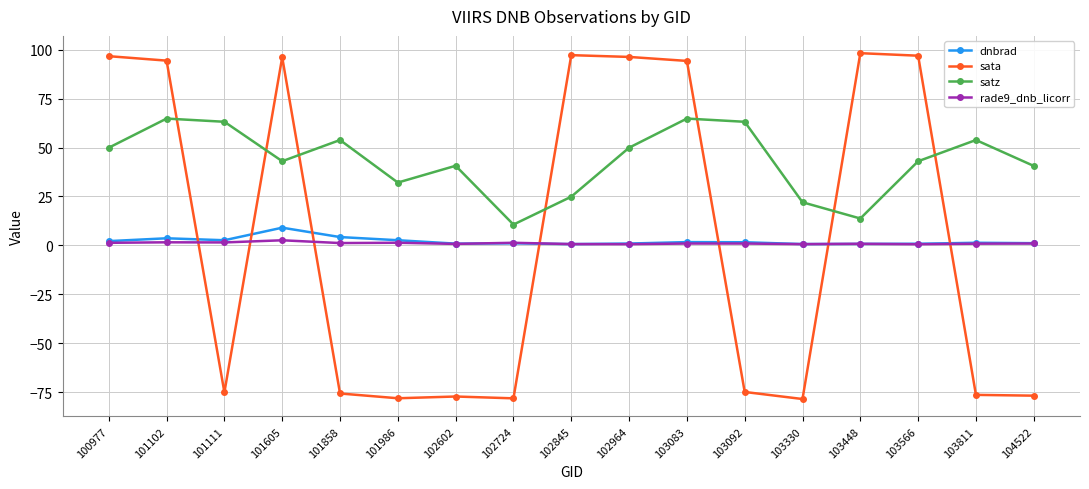

How many lines are shown in the chart?

4